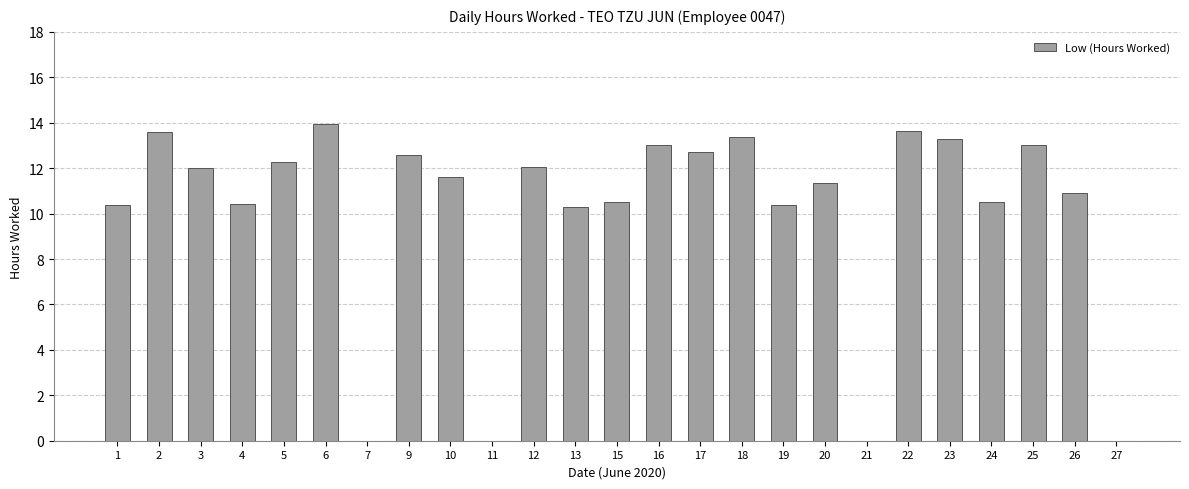

What is the sum of all values?

251.8